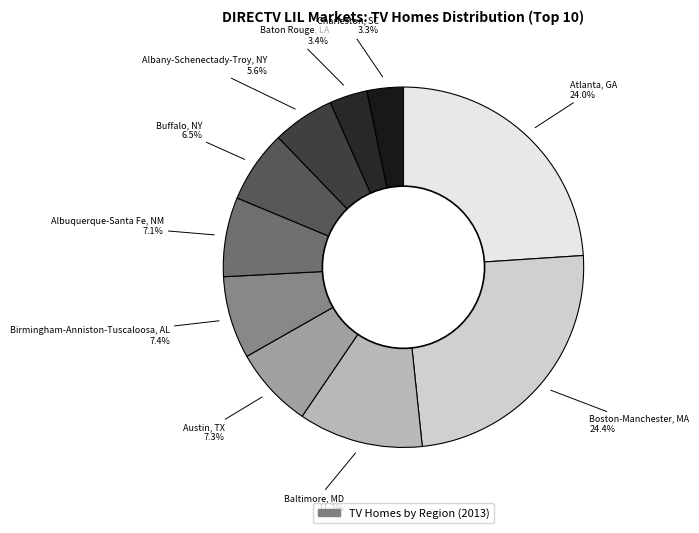

To the nearest percent, what is the difference between the largest and smallest slice percentages?

21%